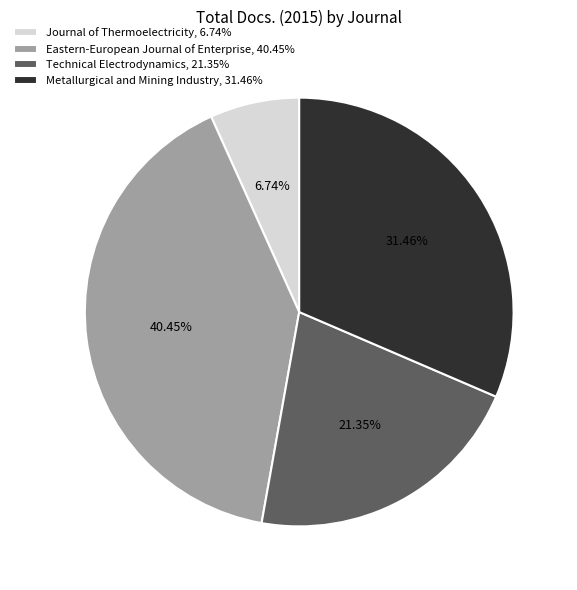

Does Metallurgical and Mining Industry, 31.46% account for over 50% of the chart?

No